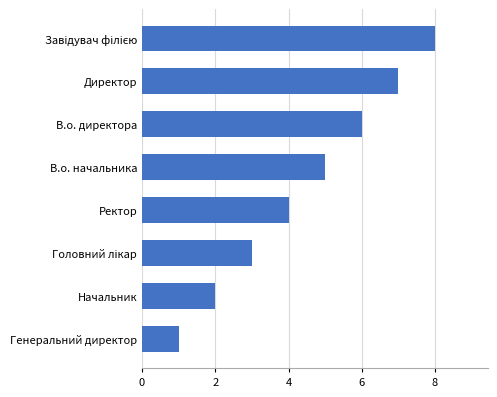

What is the difference between the maximum and minimum values?

7